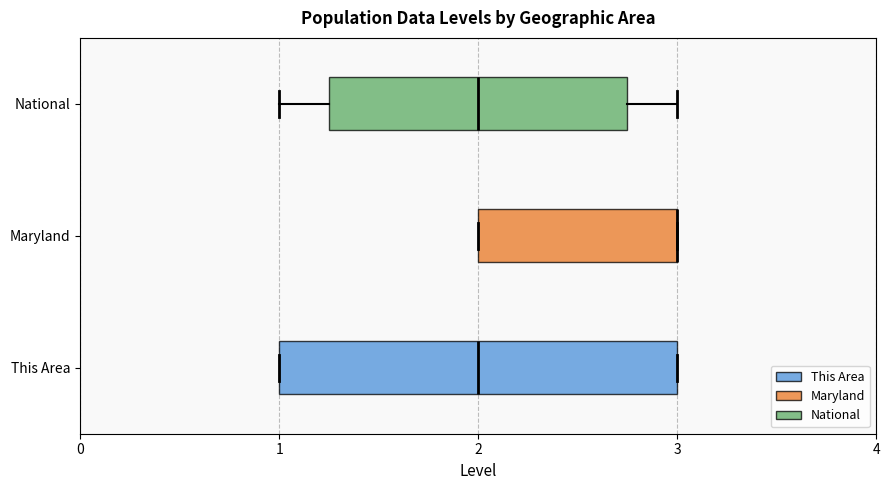

Comparing the boxes themselves (not the whiskers), which one is the widest?

This Area